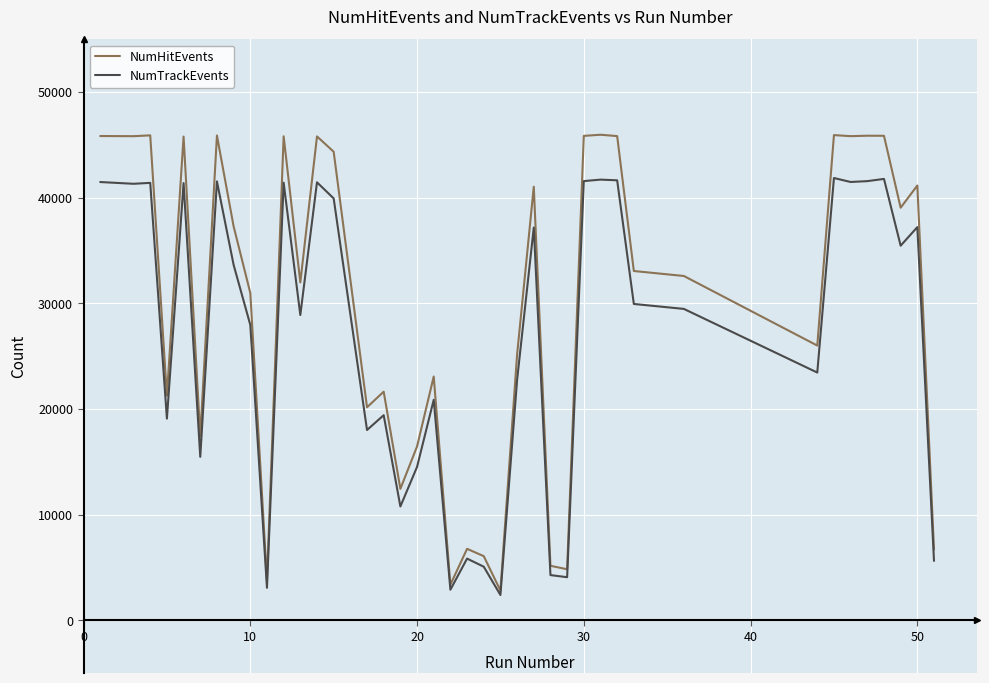

True or false: NumHitEvents has more than 1 interior local peaks.

True